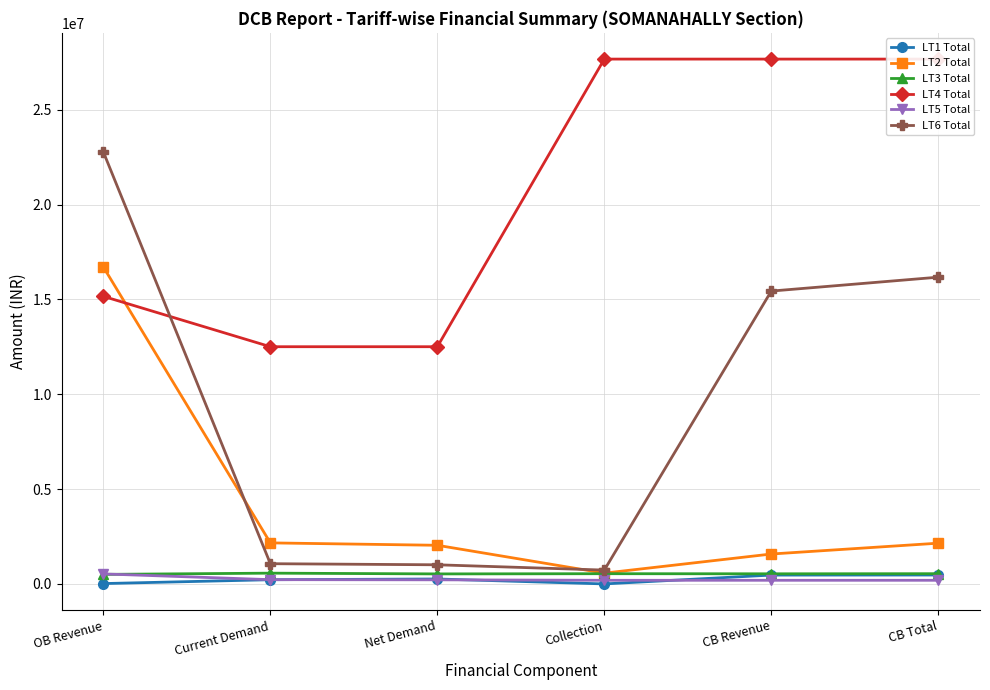

True or false: LT4 Total has more than 0 points higher than both neighbors.

False